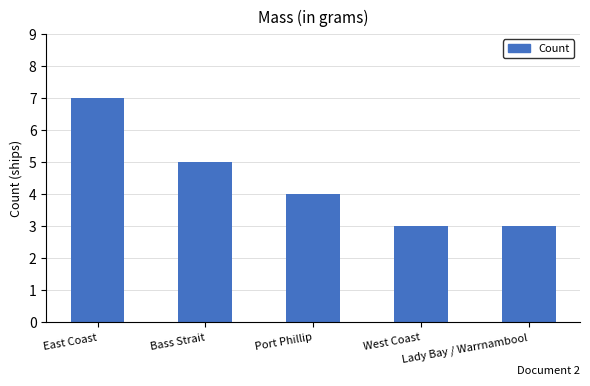

What is the label of the 4th bar from the left?

West Coast